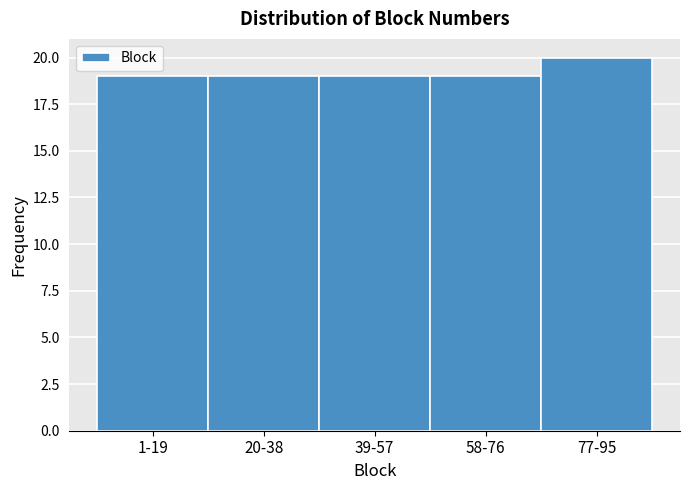

Reading left to right, what are all the values shown in this chart?

1-19=19	20-38=19	39-57=19	58-76=19	77-95=20